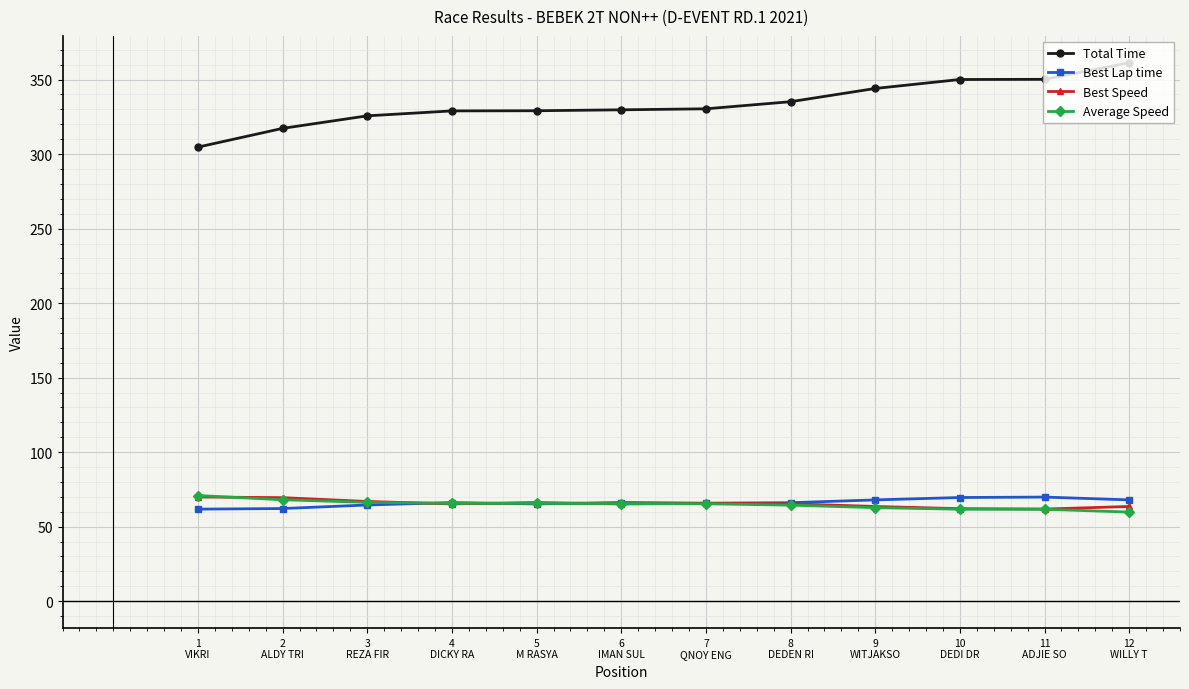

Between 1
VIKRI and 7
QNOY ENG, which series saw the biggest shift?

Total Time